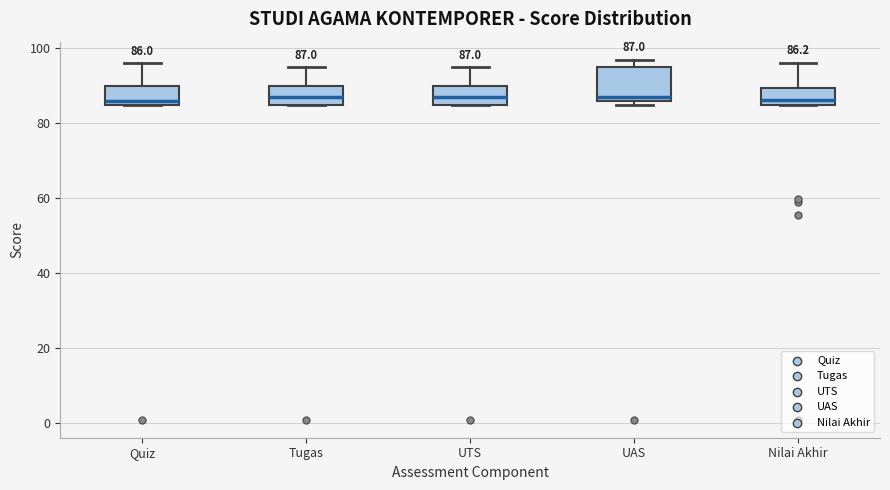

Comparing the boxes themselves (not the whiskers), which one is the tallest?

UAS